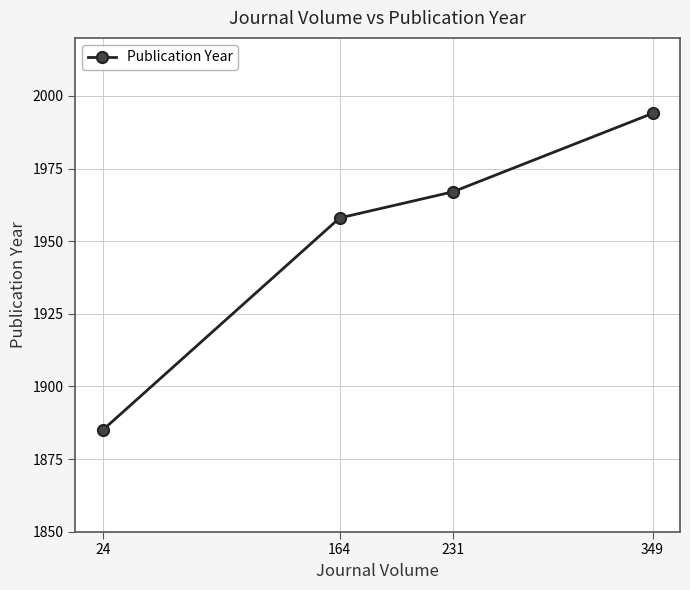

Is this an area chart (filled region under the line)?

No